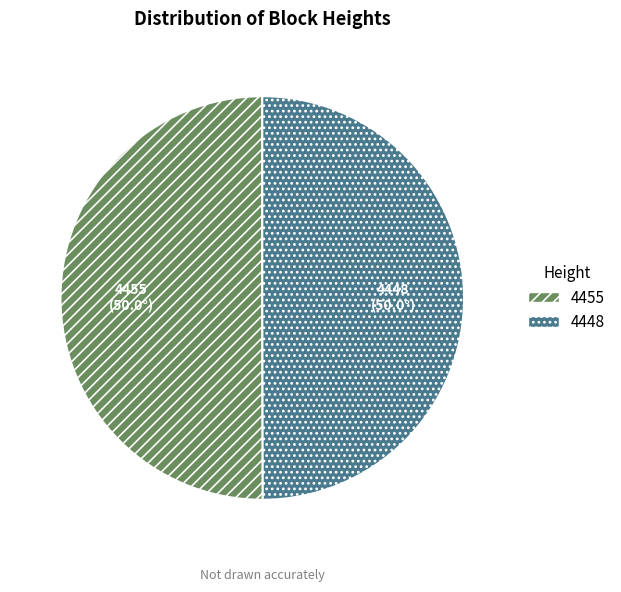

Approximately how many times larger is the value at 4448 compared to 4455?

1.0